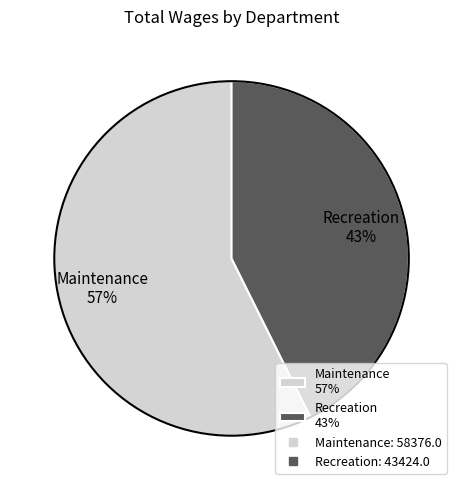

What is the ratio of the value at Maintenance 57% to the value at Recreation 43%?

1.3